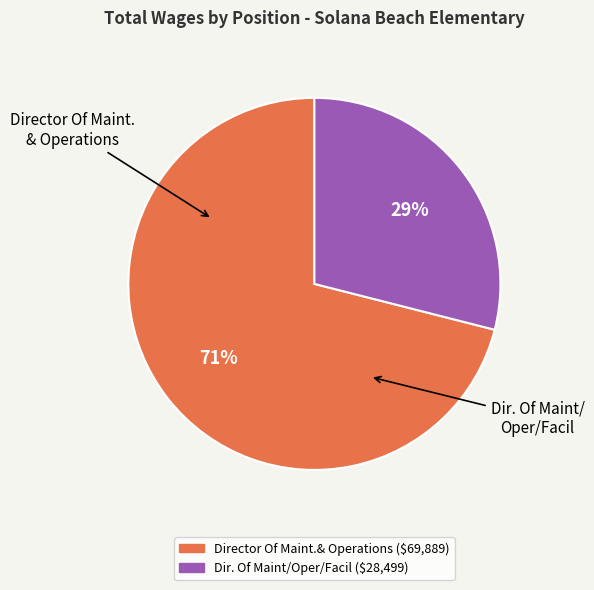

Between Dir. Of Maint/Oper/Facil and Director Of Maint.& Operations, which is larger?

Director Of Maint.& Operations